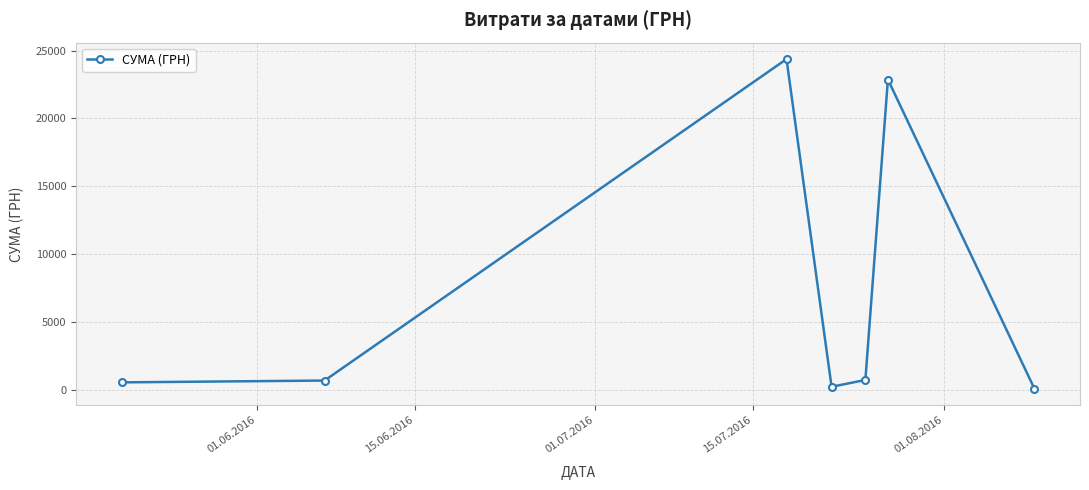

What is the difference between the second highest and second lowest values?

22651.4